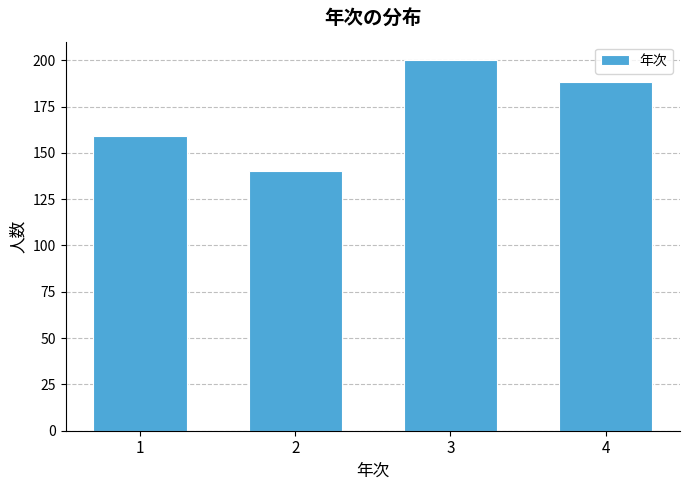

Reading left to right, what are all the values shown in this chart?

159	140	200	188